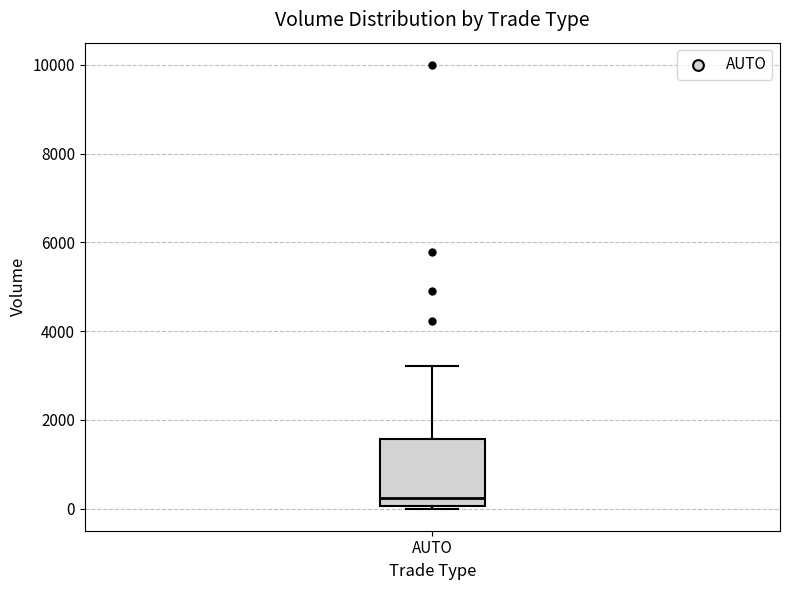

Transcribe this box plot: give where the median line is, the range the box spans, and where the two whiskers end, as read against the y-axis. The values are not printed on the chart, so give them approximately, as read against the axis.

median 200, box 0 to 1600, whiskers 0 to 3200